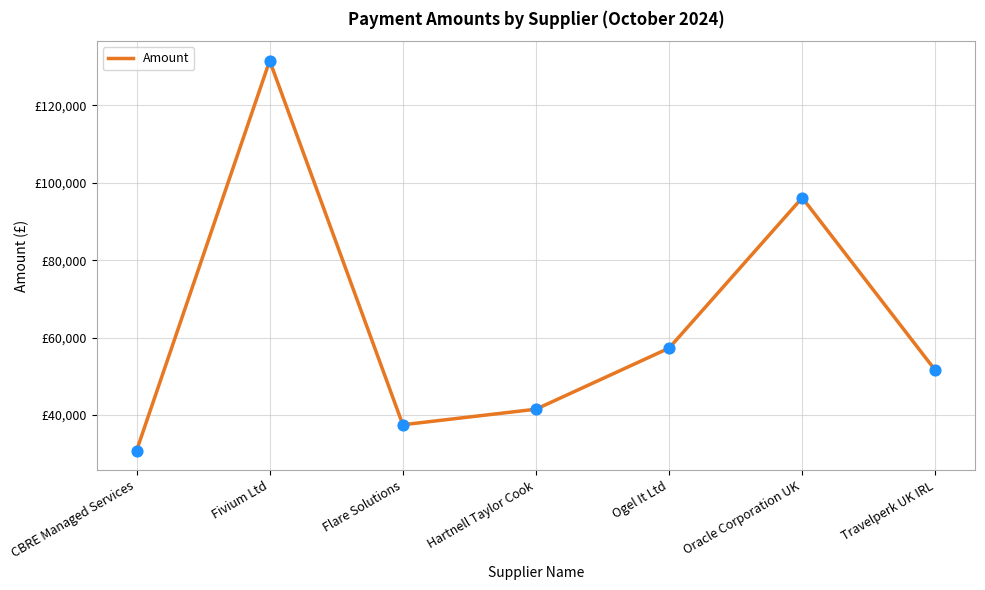

Between Oracle Corporation UK and Ogel It Ltd, which is larger?

Oracle Corporation UK